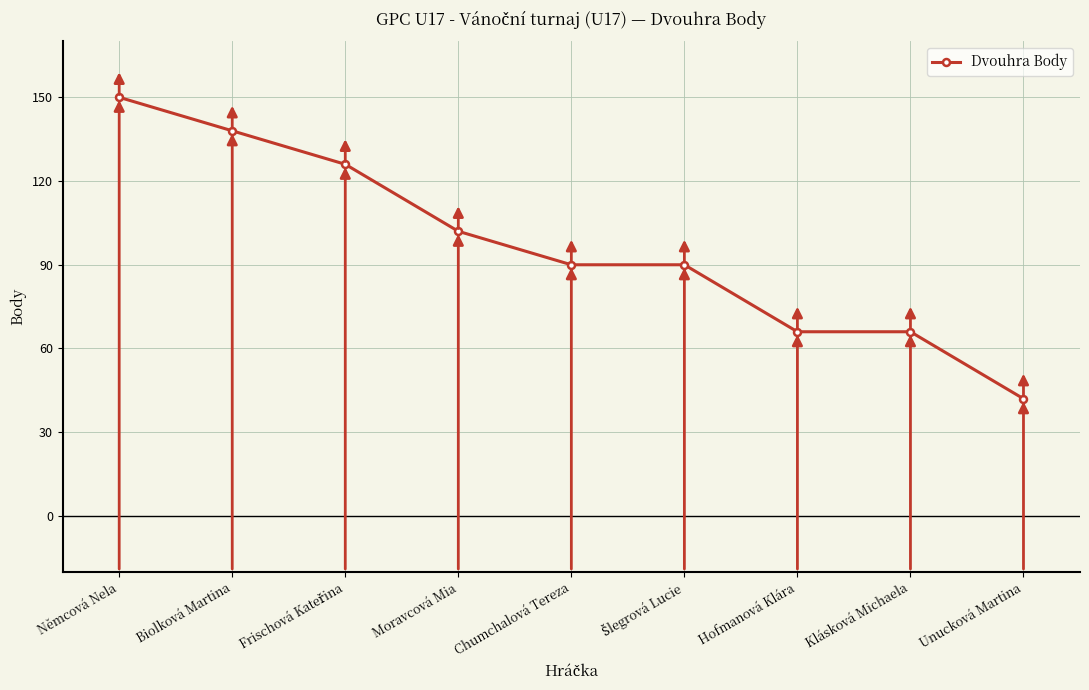

True or false: the data has more than 2 interior local peaks.

False